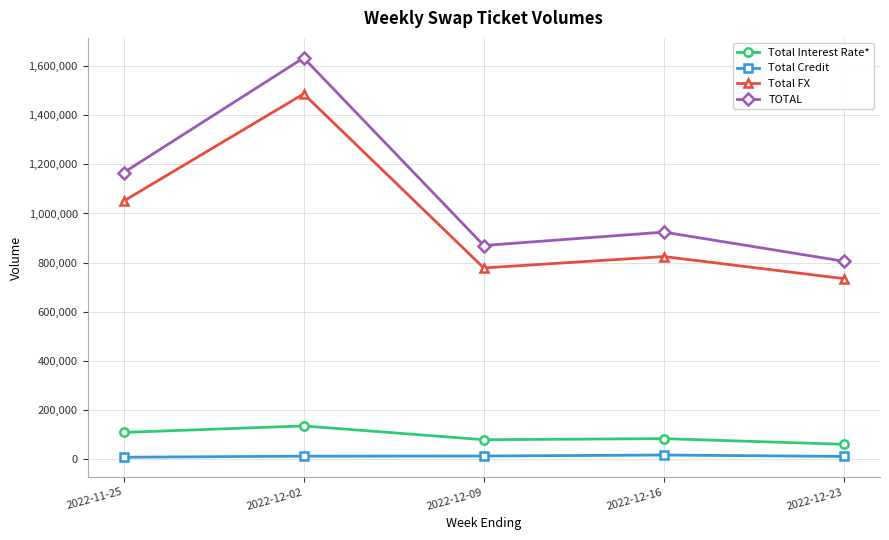

What is the label of the 3rd point from the left?

2022-12-09